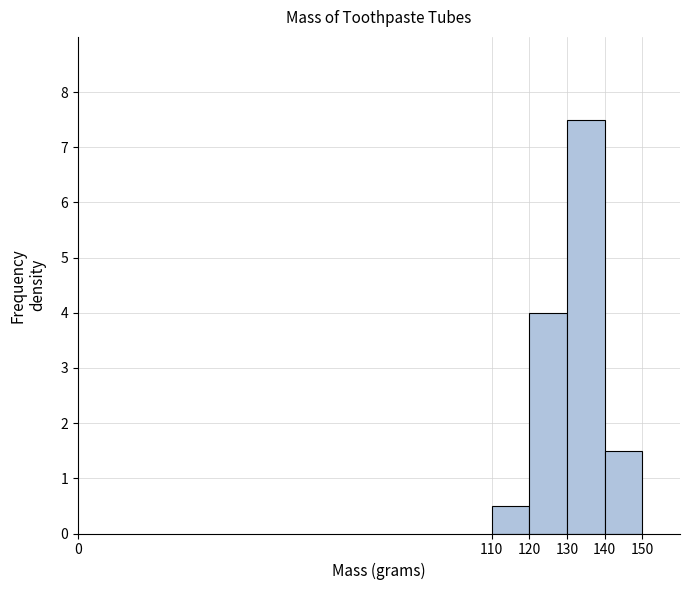

Reading left to right, transcribe this chart: for each bar, give the range it covers on the x-axis and its height. The values are not printed on the chart, so give them approximately, as read against the axis.

110 to 120: 0.5
120 to 130: 4.0
130 to 140: 7.5
140 to 150: 1.5